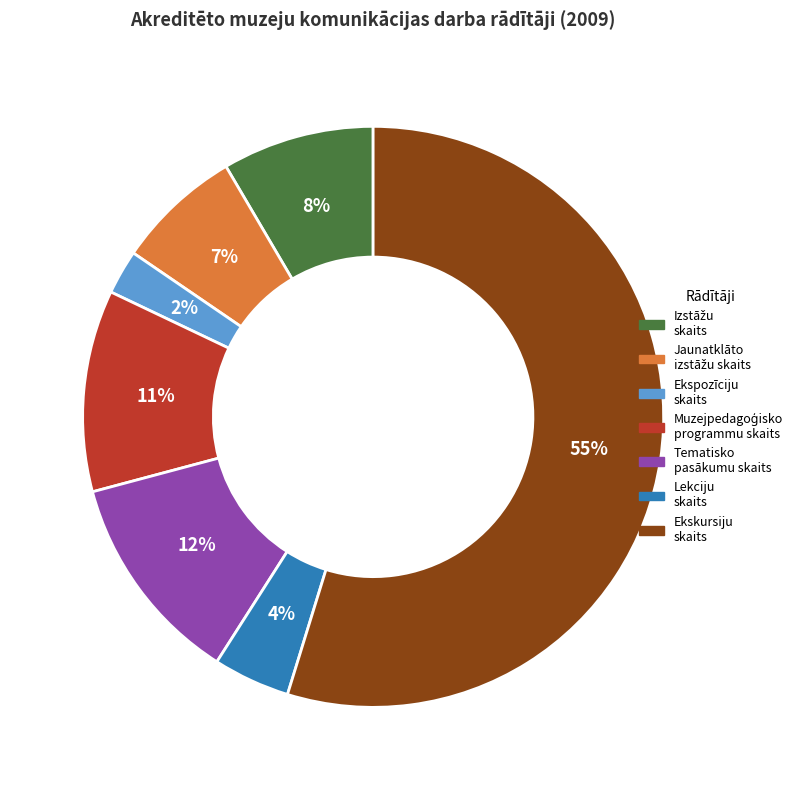

Is there any slice that represents more than half of the pie?

Yes